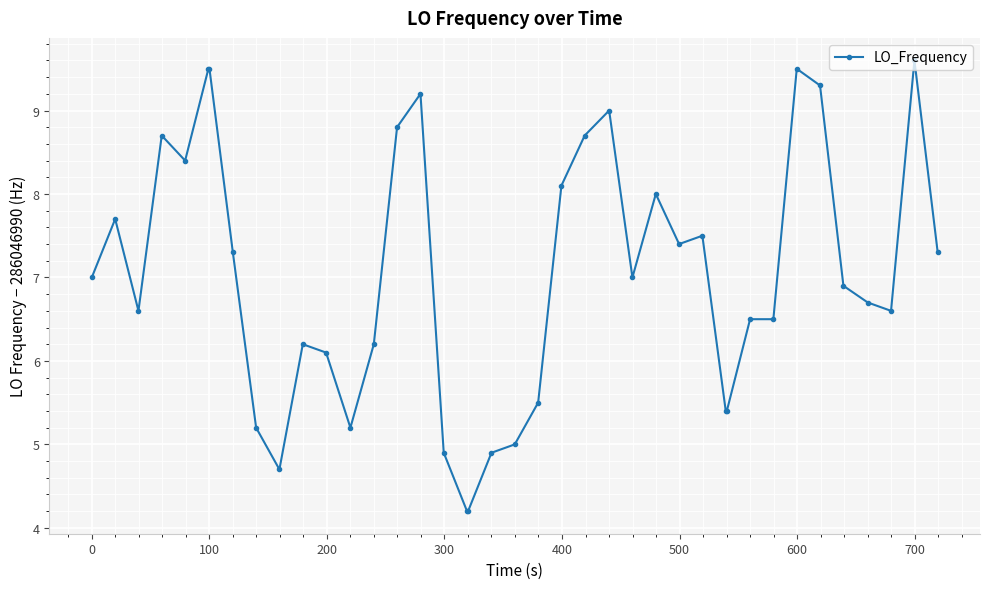

True or false: the data has more than 2 interior local peaks.

True